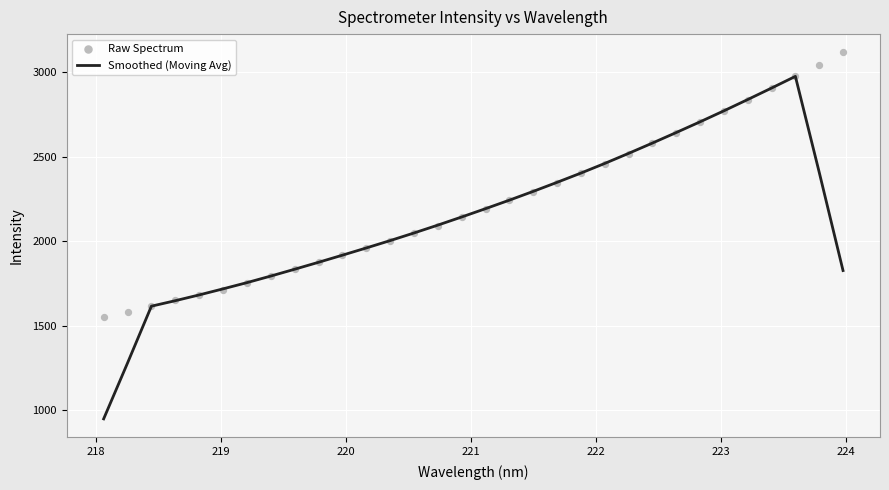

Which series has the largest total across all categories?

Raw Spectrum